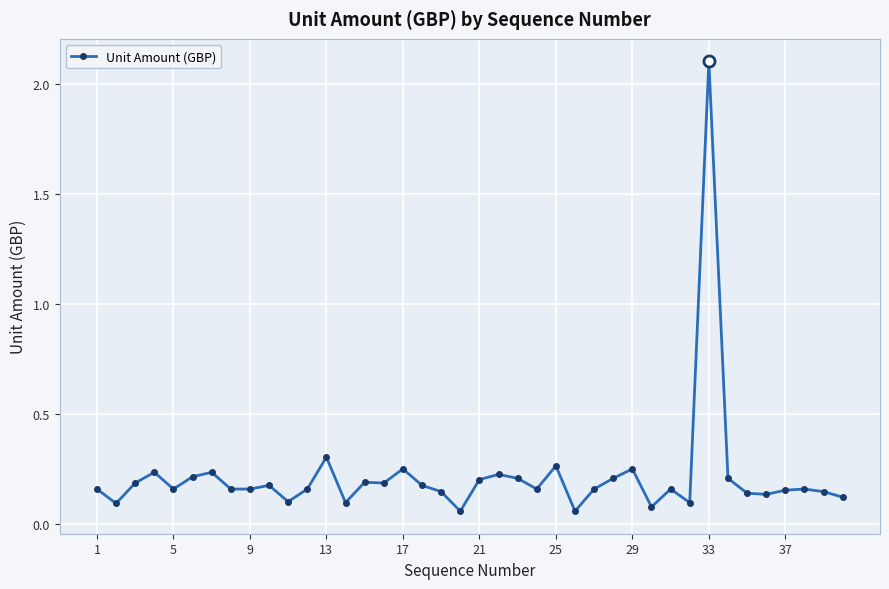

What is the sum of all values?

8.6